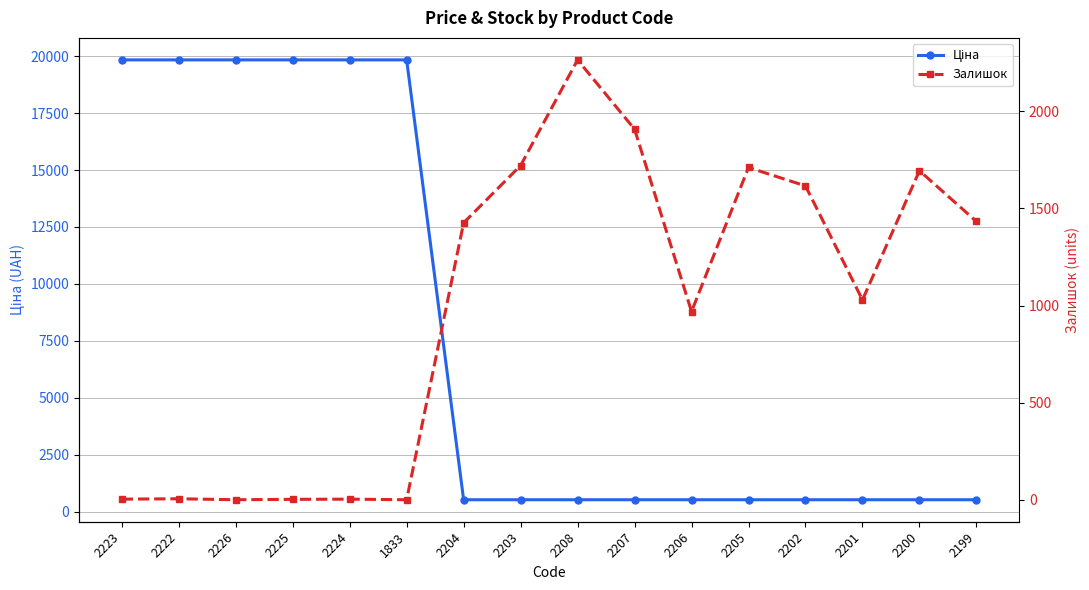

What is the sum of all Залишок values?

15785.0